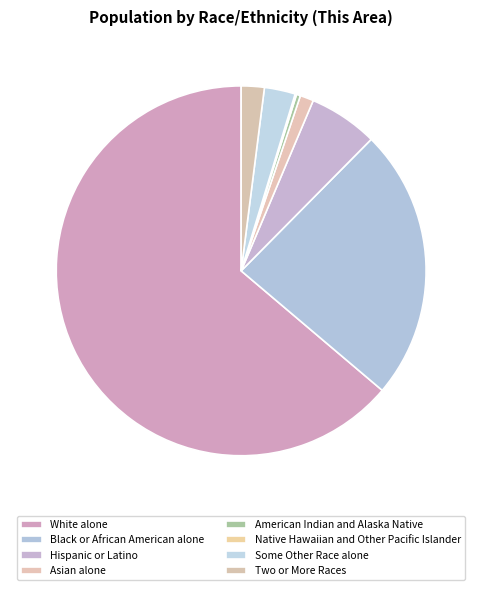

To the nearest percent, what is the difference between the largest and smallest slice percentages?

64%